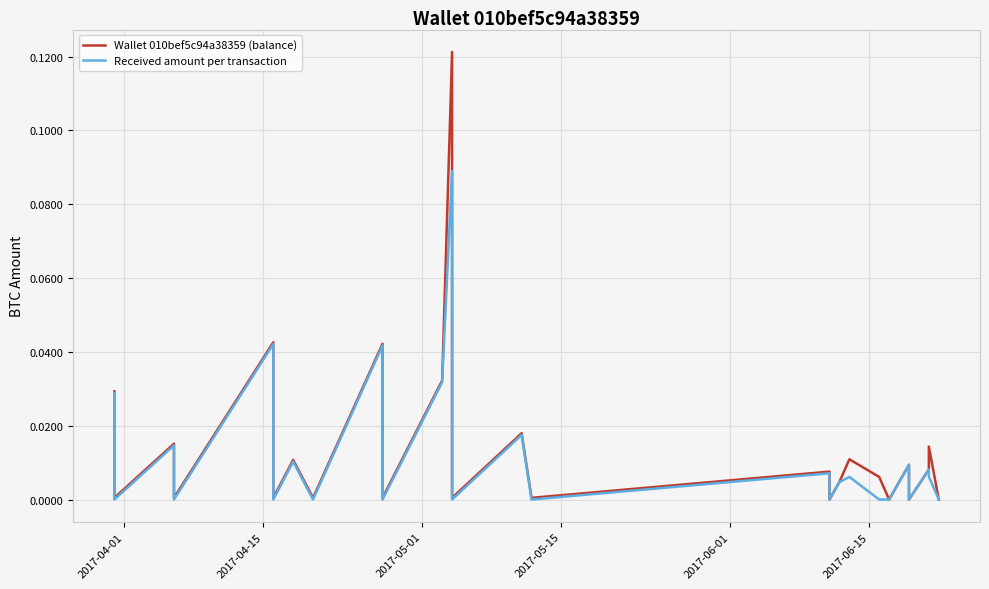

Where is Wallet 010bef5c94a38359 (balance) nearest to the value 0?

2017-04-01